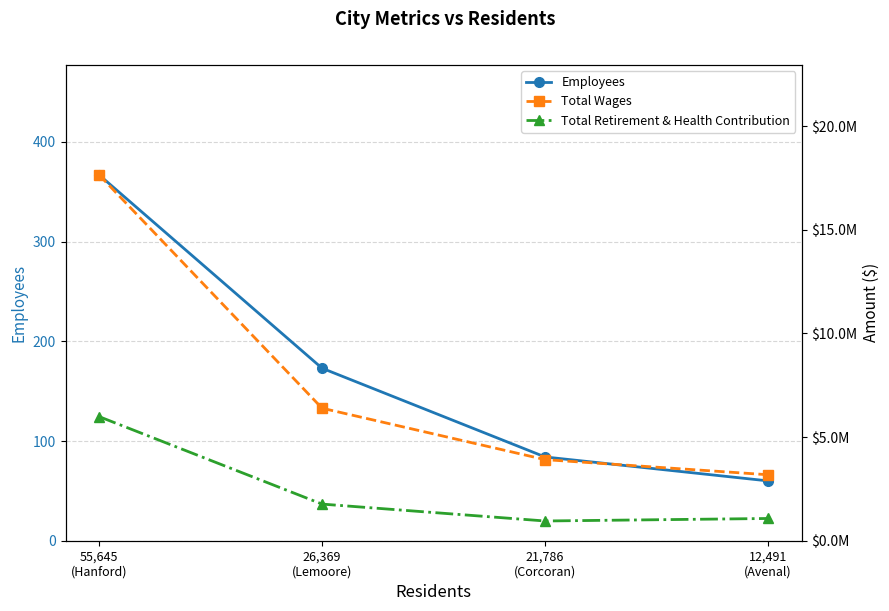

How many values in the Total Retirement & Health Contribution series are below 1767437?

2